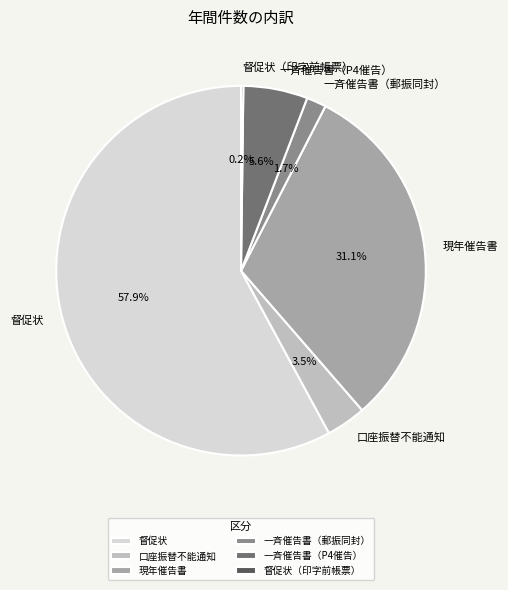

Is there any slice that represents more than half of the pie?

Yes